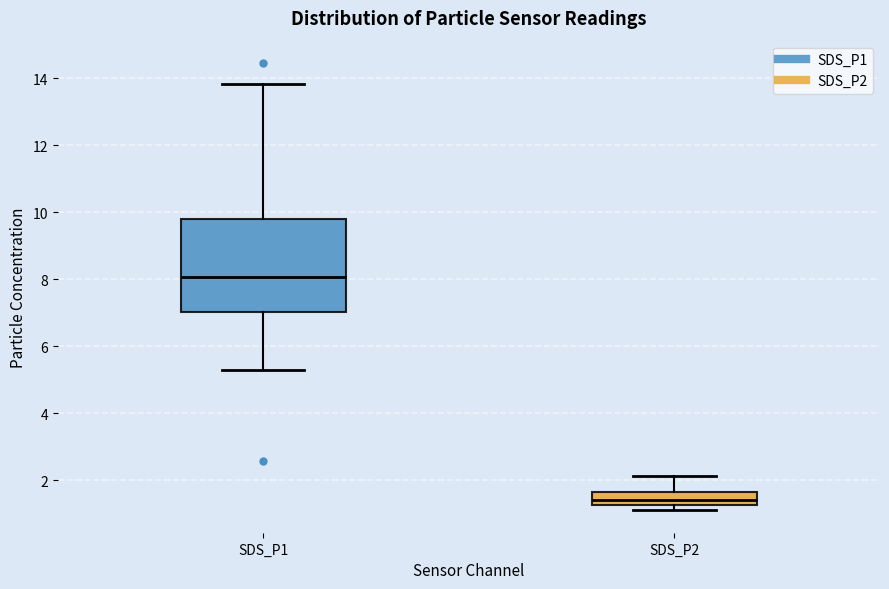

Which box has the highest median line?

SDS_P1